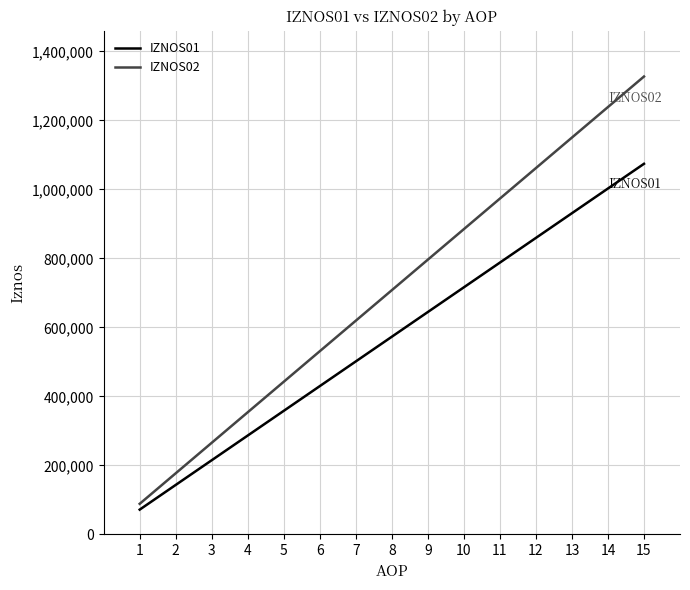

How many values in the IZNOS01 series are below 572948?

7